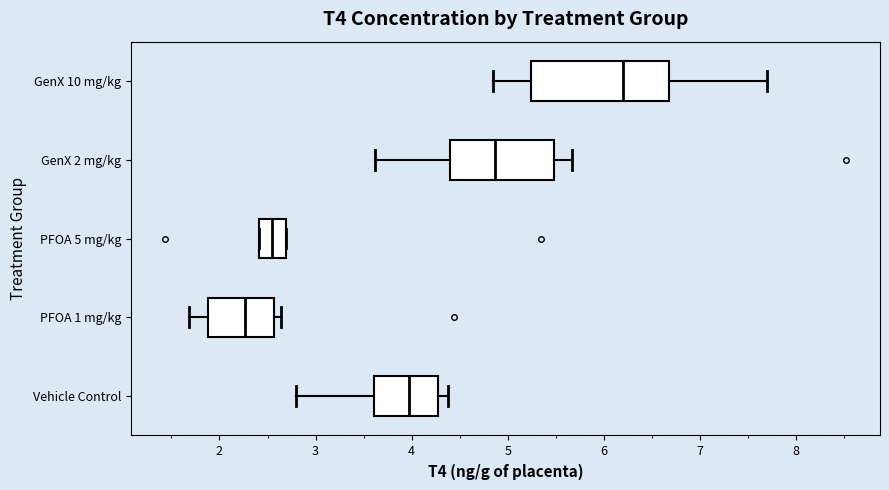

Comparing the boxes themselves (not the whiskers), which one is the widest?

GenX 10 mg/kg